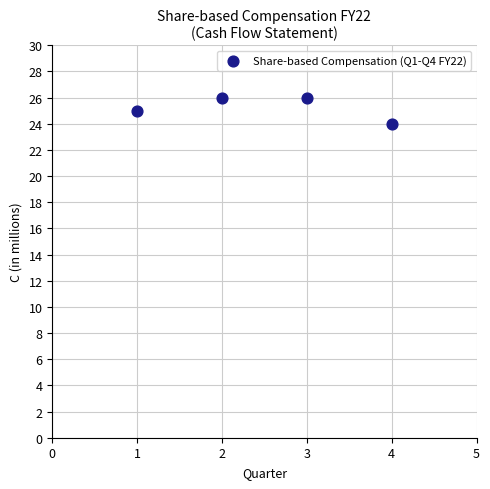

What is the average Y value?

25